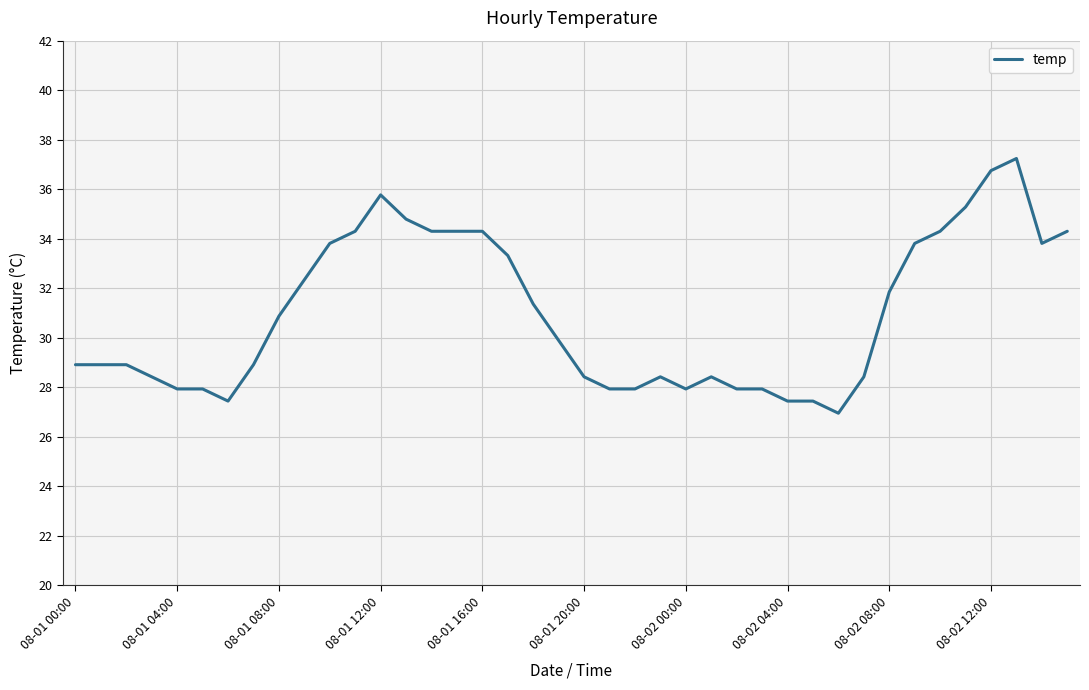

What is the difference between the maximum and minimum values?

10.3